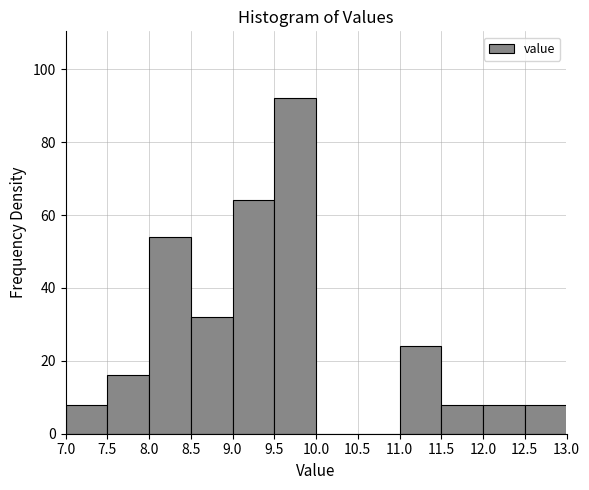

Reading left to right, list every bar in this chart as the range it spans on the x-axis followed by its height. The values are not printed on the chart, so give them approximately, as read against the axis.

7.0 to 7.5: 8
7.5 to 8.0: 16
8.0 to 8.5: 54
8.5 to 9.0: 32
9.0 to 9.5: 64
9.5 to 10.0: 92
10.0 to 10.5: 0
10.5 to 11.0: 0
11.0 to 11.5: 24
11.5 to 12.0: 8
12.0 to 12.5: 8
12.5 to 13.0: 8